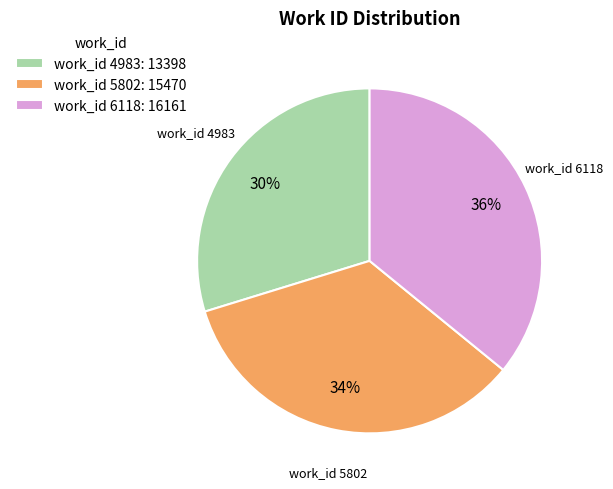

To the nearest percent, what is the difference between the largest and smallest slice percentages?

6%